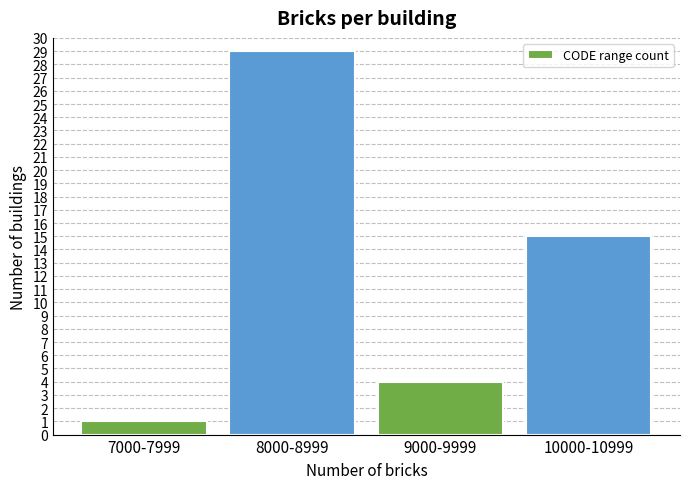

Reading left to right, transcribe all the data shown in this chart.

7000-7999=1	8000-8999=29	9000-9999=4	10000-10999=15